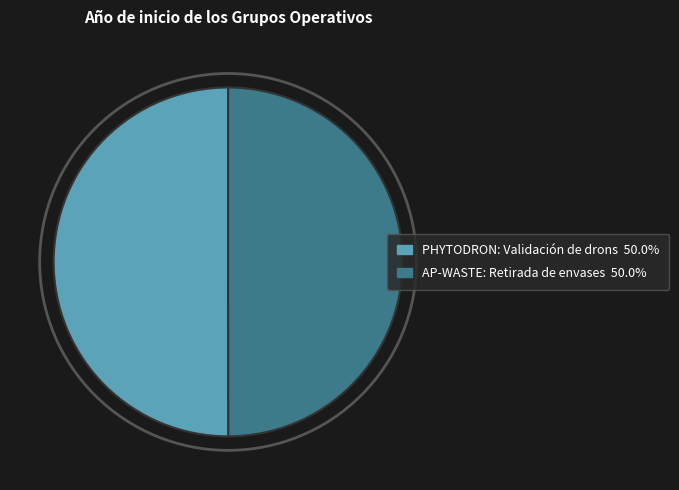

Is the sum of AP-WASTE: Retirada de envases and PHYTODRON: Validación de drons greater than half?

Yes